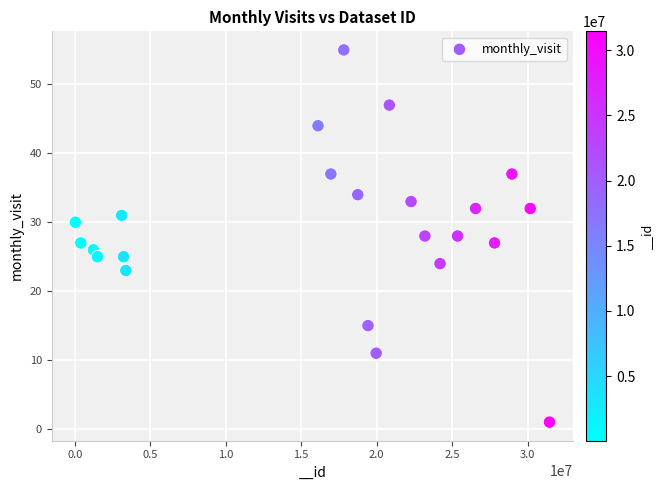

What is the range of Y values (max minus min)?

54